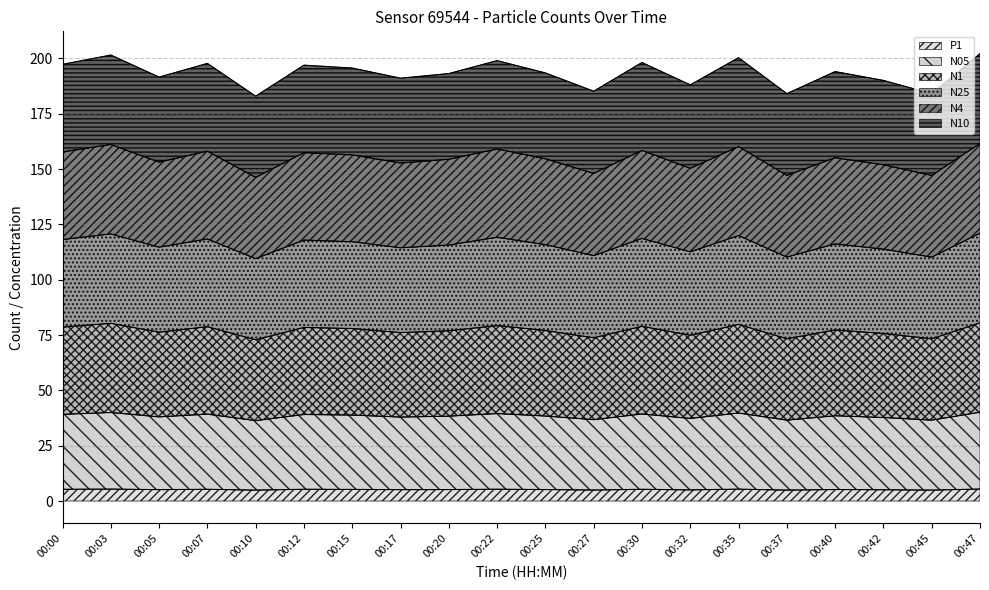

What is the minimum value for P1?

4.9